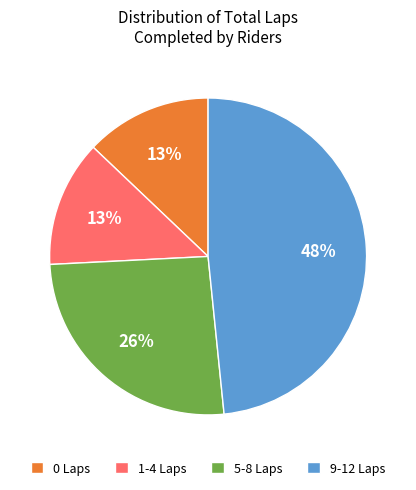

Do 9-12 Laps and 0 Laps together represent more than half of the pie?

Yes